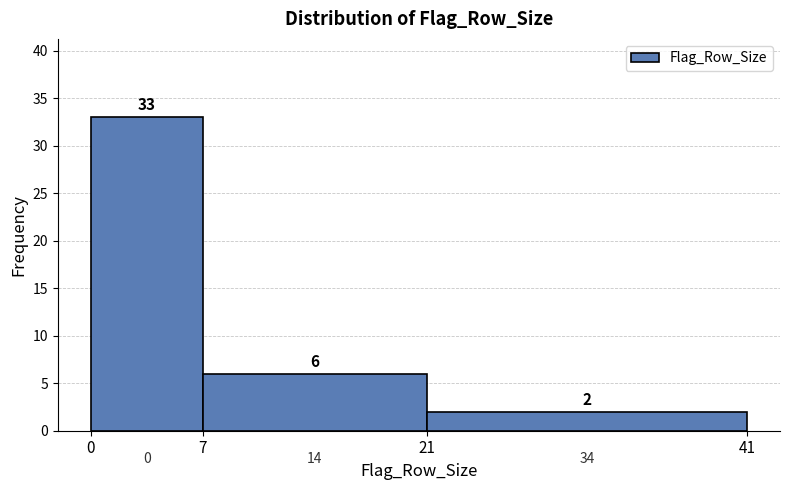

What is the height of the bar covering 7 to 21 on the x-axis?

6